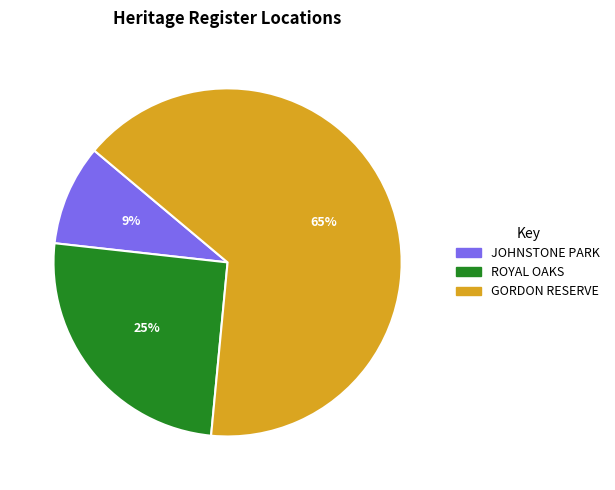

The ROYAL OAKS slice represents 18% of the pie. True or false?

False